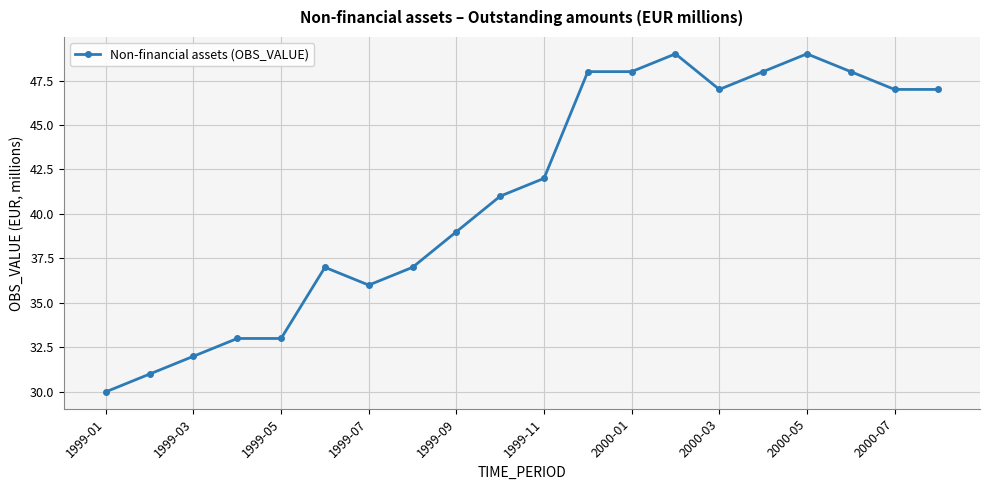

What is the smallest value displayed?

30